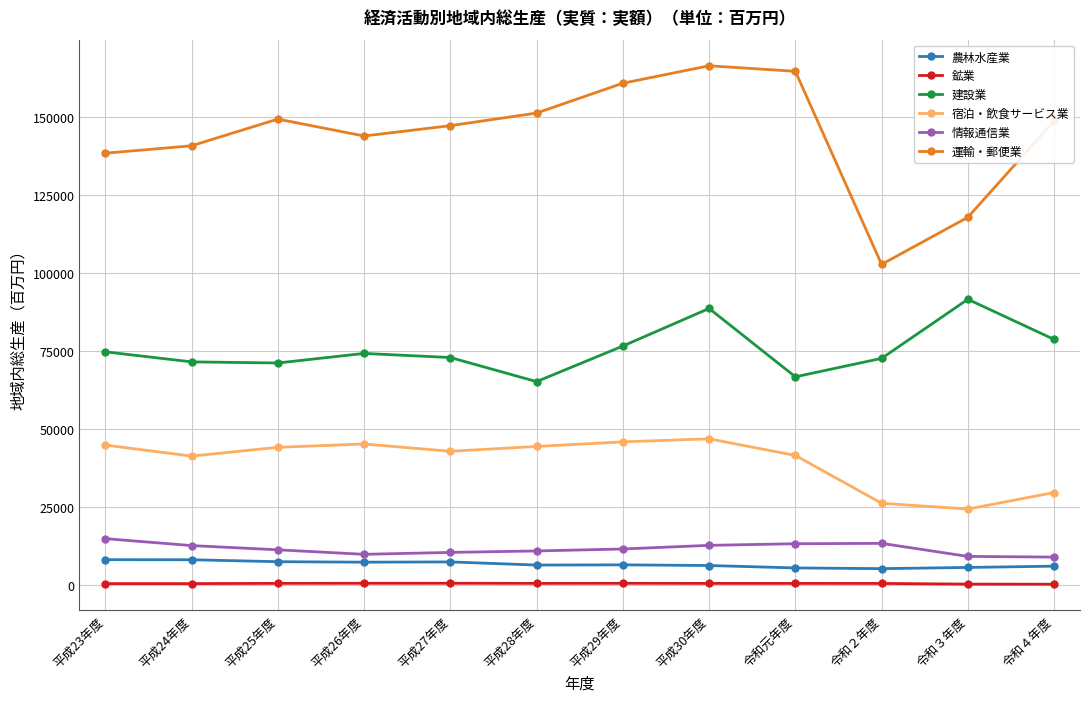

The value of 農林水産業 at 令和３年度 is 5550. True or false?

True